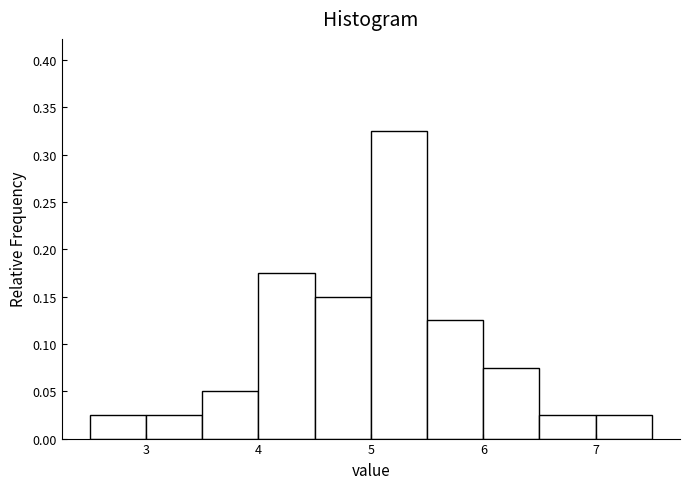

Reading left to right, list every bar in this chart as the range it spans on the x-axis followed by its height. The values are not printed on the chart, so give them approximately, as read against the axis.

2.5 to 3.0: 0.025
3.0 to 3.5: 0.025
3.5 to 4.0: 0.050
4.0 to 4.5: 0.175
4.5 to 5.0: 0.150
5.0 to 5.5: 0.325
5.5 to 6.0: 0.125
6.0 to 6.5: 0.075
6.5 to 7.0: 0.025
7.0 to 7.5: 0.025